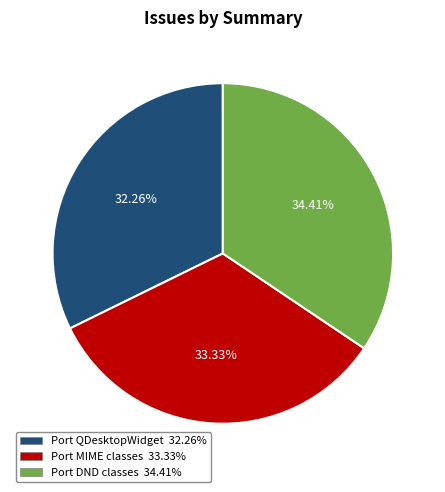

Is it true that Port QDesktopWidget is 32% of the pie?

True